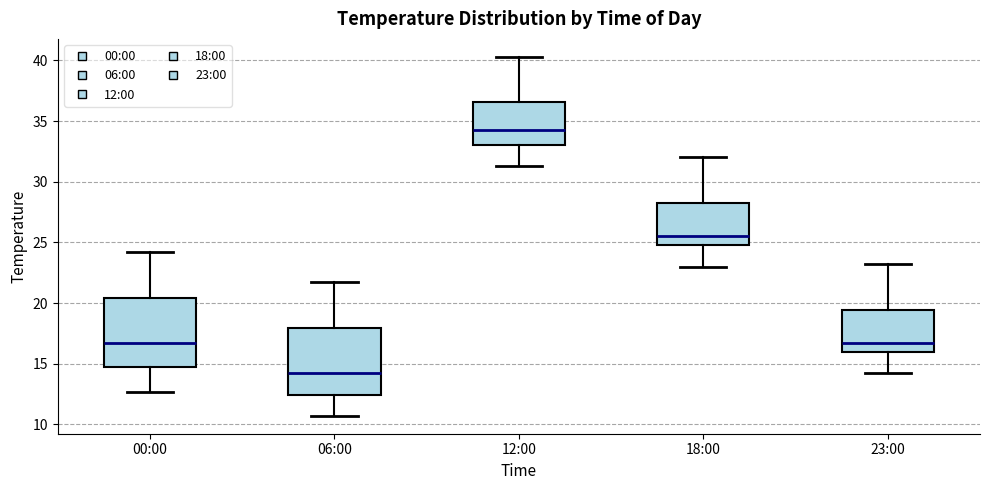

Reading left to right, transcribe this box plot: for each box, give where its median line is, the range the box spans, and where its two whiskers end, as read against the y-axis. The values are not printed on the chart, so give them approximately, as read against the axis.

00:00: median 16.5, box 14.5 to 20.5, whiskers 12.5 to 24.0
06:00: median 14.0, box 12.5 to 18.0, whiskers 10.5 to 21.5
12:00: median 34.5, box 33.0 to 36.5, whiskers 31.5 to 40.5
18:00: median 25.5, box 25.0 to 28.5, whiskers 23.0 to 32.0
23:00: median 16.5, box 16.0 to 19.5, whiskers 14.0 to 23.0